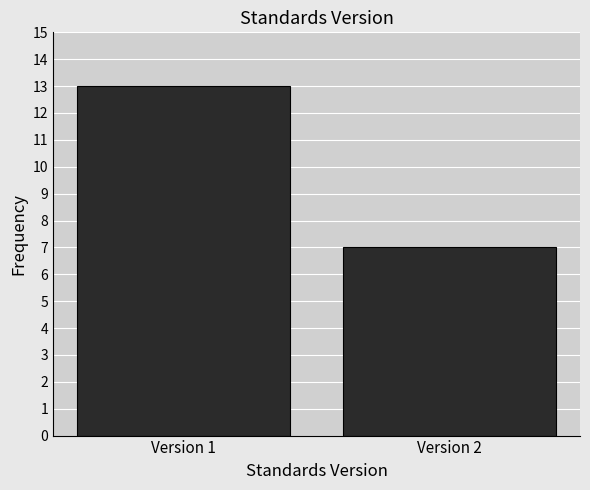

Reading left to right, extract all data points from this chart.

Version 1=13	Version 2=7